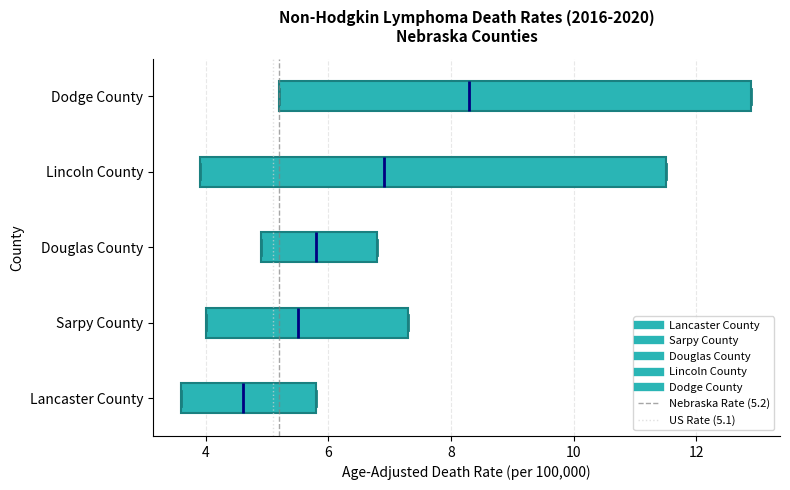

Which box has the furthest to the right median line?

Dodge County